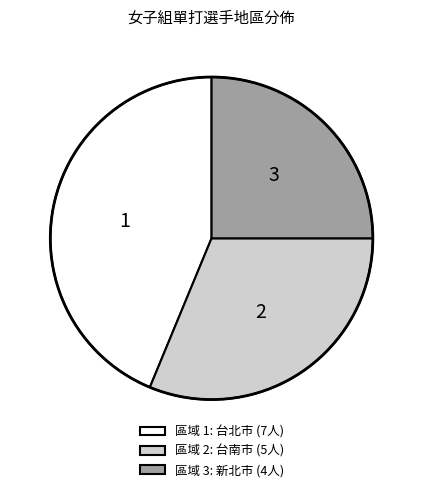

What is the smallest slice in the pie chart?

區域 3: 新北市 (4人)